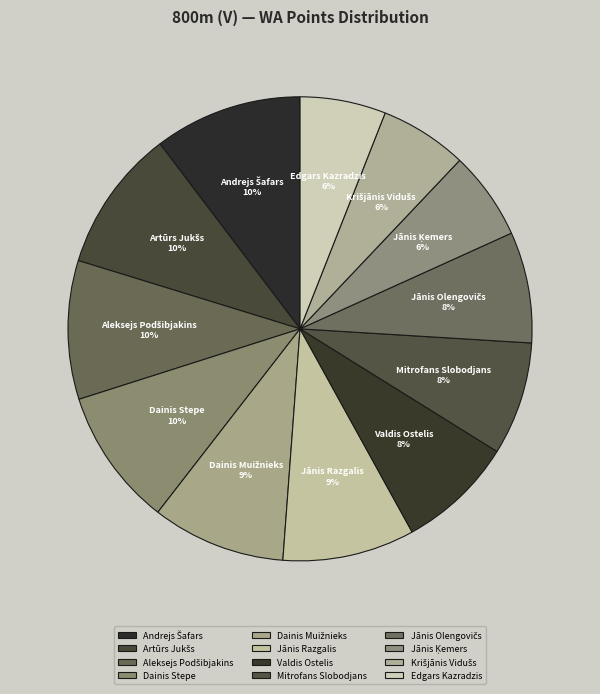

Is Jānis Razgalis the majority of the pie?

No